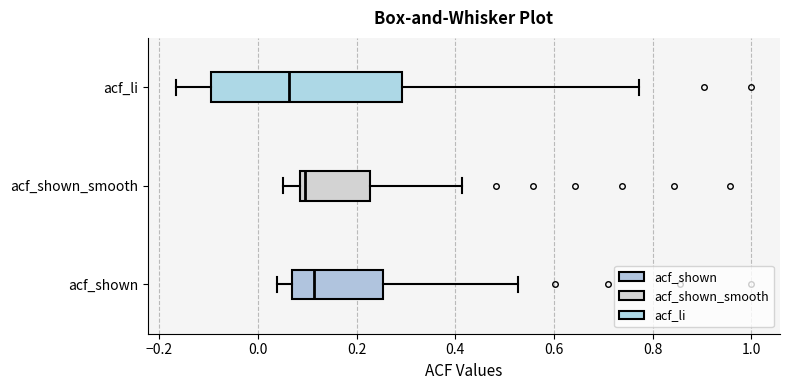

Reading bottom to top, transcribe this box plot: for each box, give where its median line is, the range the box spans, and where its two whiskers end, as read against the x-axis. The values are not printed on the chart, so give them approximately, as read against the axis.

acf_shown: median 0.12, box 0.06 to 0.26, whiskers 0.04 to 0.52
acf_shown_smooth: median 0.10, box 0.08 to 0.22, whiskers 0.06 to 0.42
acf_li: median 0.06, box -0.10 to 0.30, whiskers -0.16 to 0.78